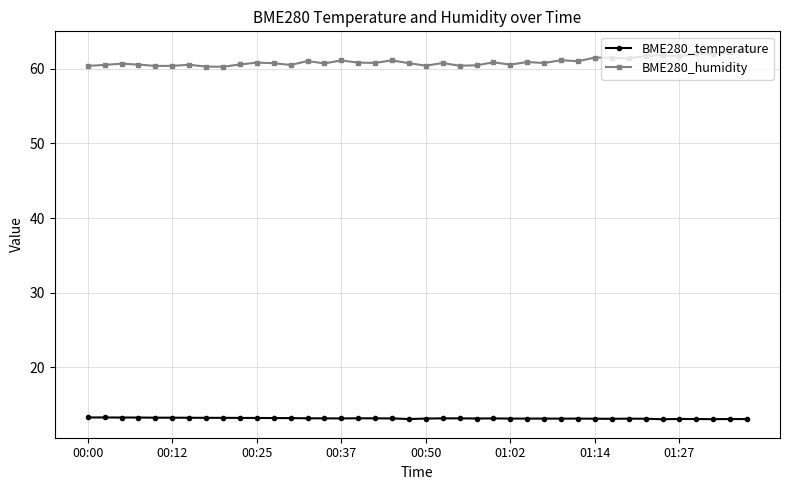

What is the maximum value for BME280_humidity?

62.5